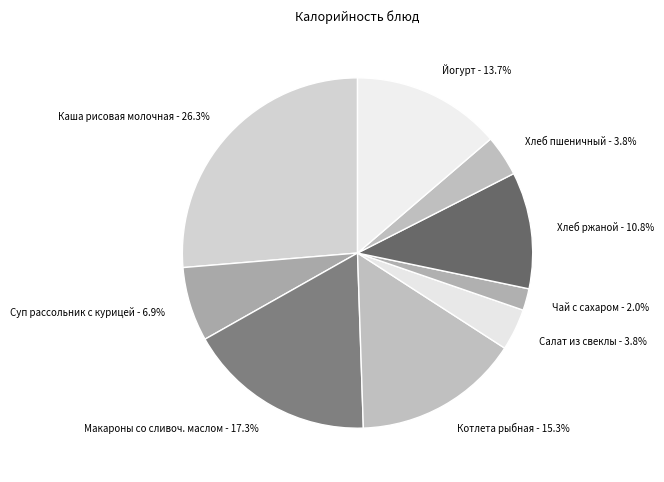

What is the largest slice in the pie chart?

Каша рисовая молочная